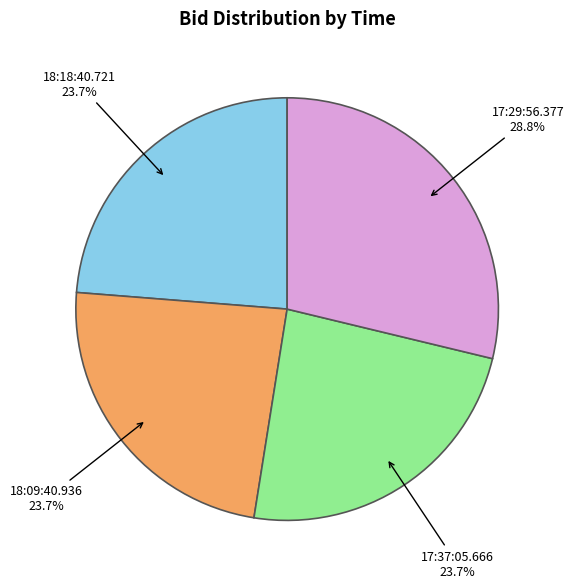

Which slice is the largest?

17:29:56.377